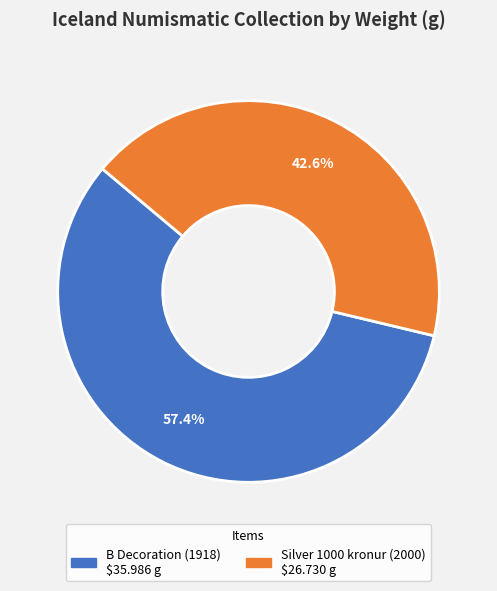

Between B Decoration (1918) and Silver 1000 kronur (2000), which is larger?

B Decoration (1918)